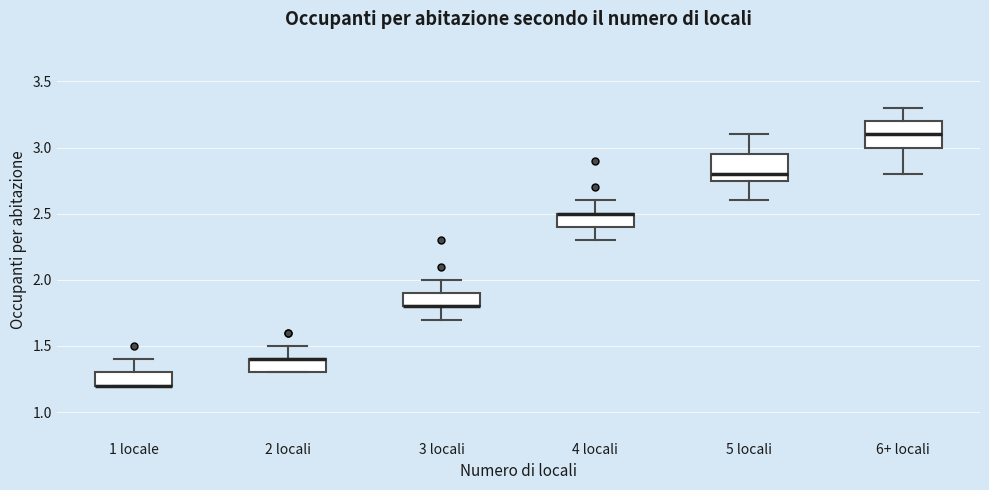

Reading left to right, read every box against the y-axis: the position of its median line, the range the box covers, and the ends of its whiskers. The values are not printed on the chart, so give them approximately, as read against the axis.

1 locale: median 1.20 (drawn on the box's lower edge), box 1.20 to 1.30, whiskers 1.20 to 1.40
2 locali: median 1.40 (drawn on the box's upper edge), box 1.30 to 1.40, whiskers 1.30 to 1.50
3 locali: median 1.80 (drawn on the box's lower edge), box 1.80 to 1.90, whiskers 1.70 to 2.00
4 locali: median 2.50 (drawn on the box's upper edge), box 2.40 to 2.50, whiskers 2.30 to 2.60
5 locali: median 2.80, box 2.75 to 2.95, whiskers 2.60 to 3.10
6+ locali: median 3.10, box 3.00 to 3.20, whiskers 2.80 to 3.30